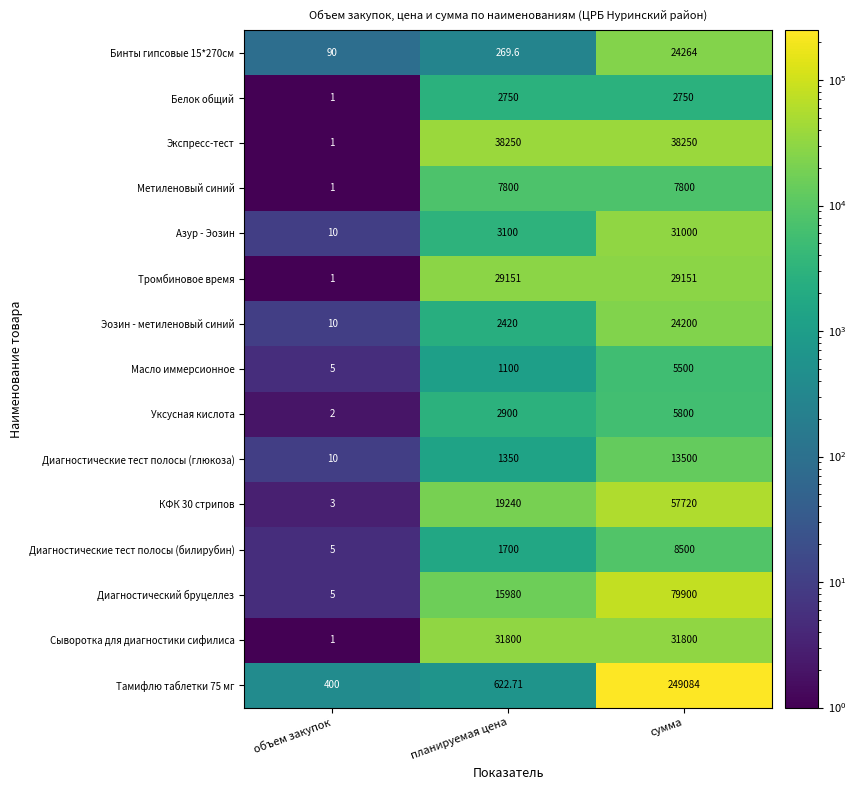

Between объем закупок and планируемая цена, which series saw the biggest shift?

Экспресс-тест